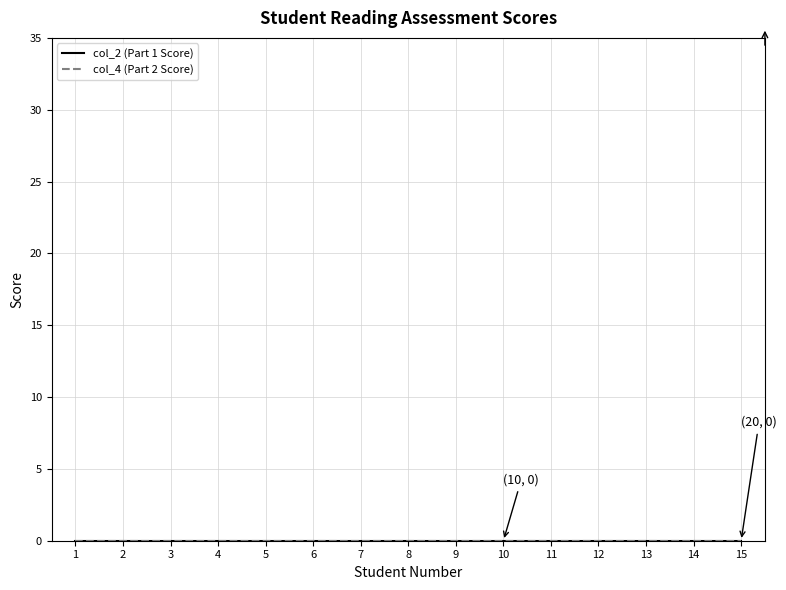

How many categories are shown in the chart?

15